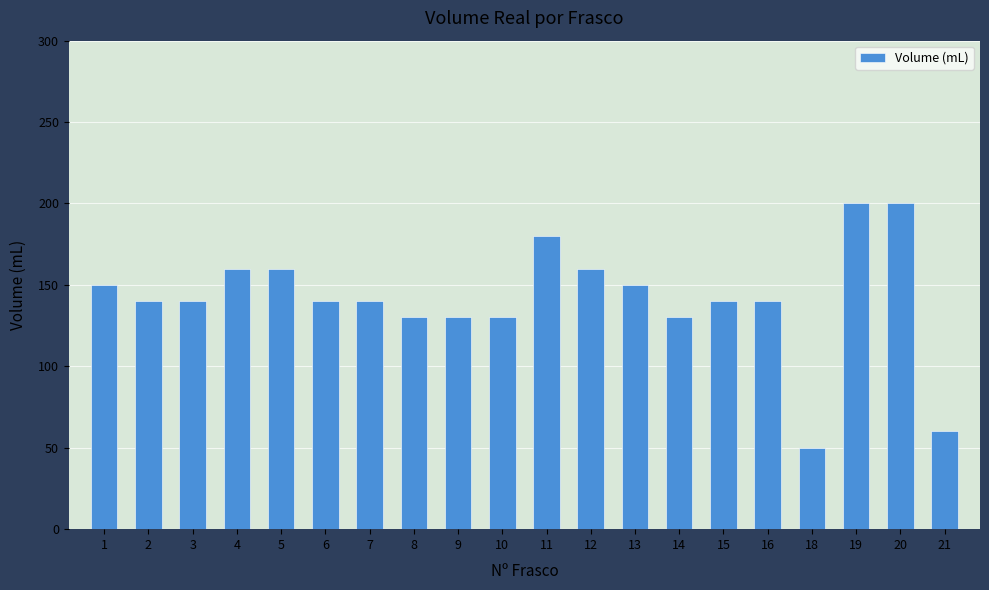

Reading left to right, list all the values displayed in this chart.

1=150	2=140	3=140	4=160	5=160	6=140	7=140	8=130	9=130	10=130	11=180	12=160	13=150	14=130	15=140	16=140	18=50	19=200	20=200	21=60